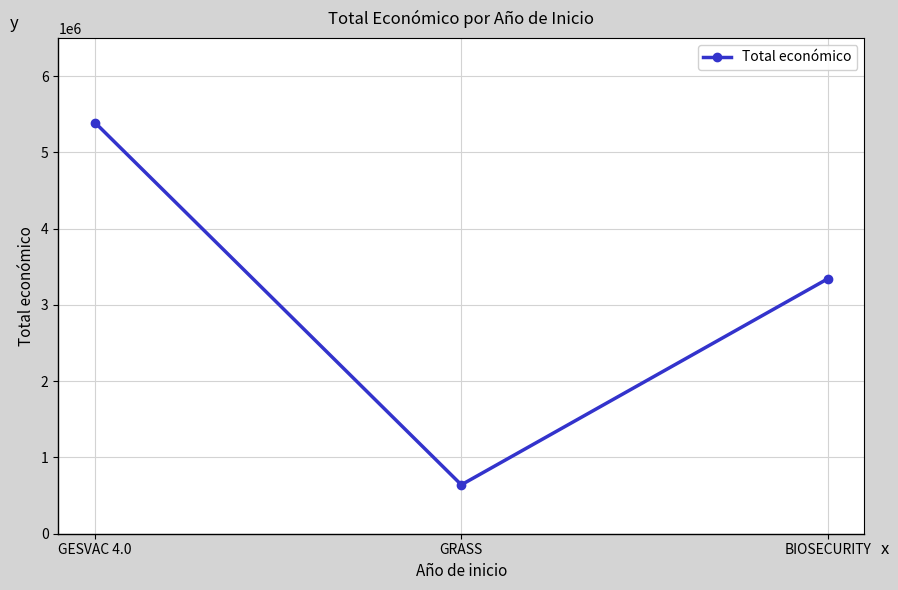

At which category does the chart reach its minimum across all series?

GRASS